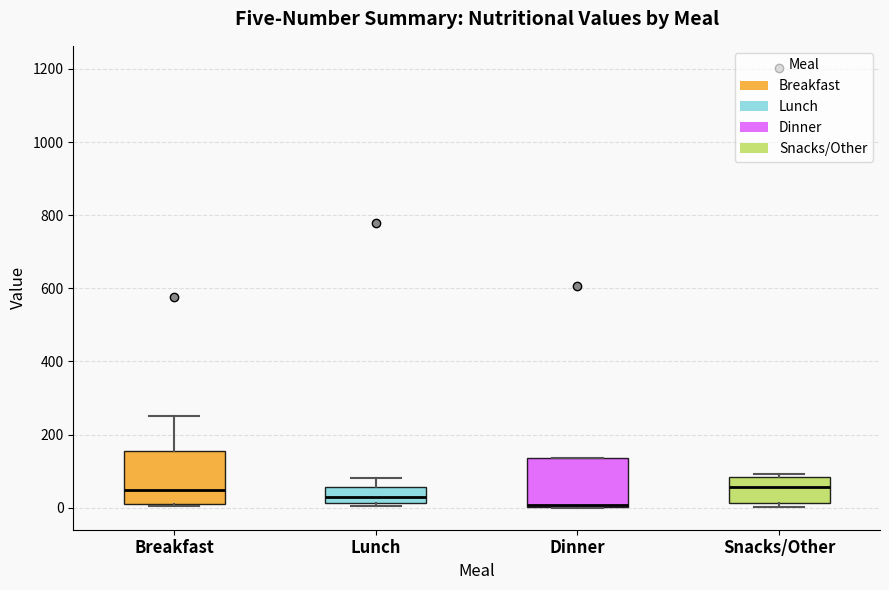

Where is the upper edge of the box for Snacks/Other on the y-axis? The values are not printed on the chart, so give them approximately, as read against the axis.

80